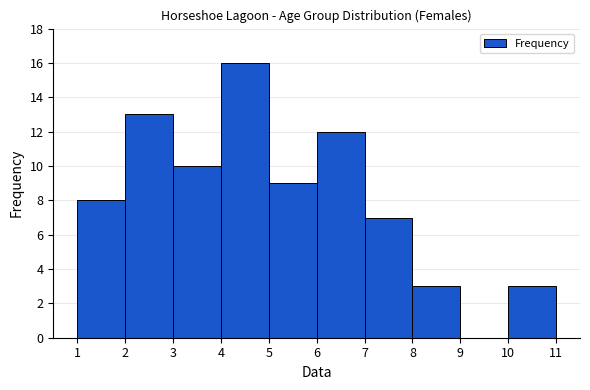

What is the height of the bar covering 8 to 9 on the x-axis? The values are not printed on the chart, so give them approximately, as read against the axis.

3